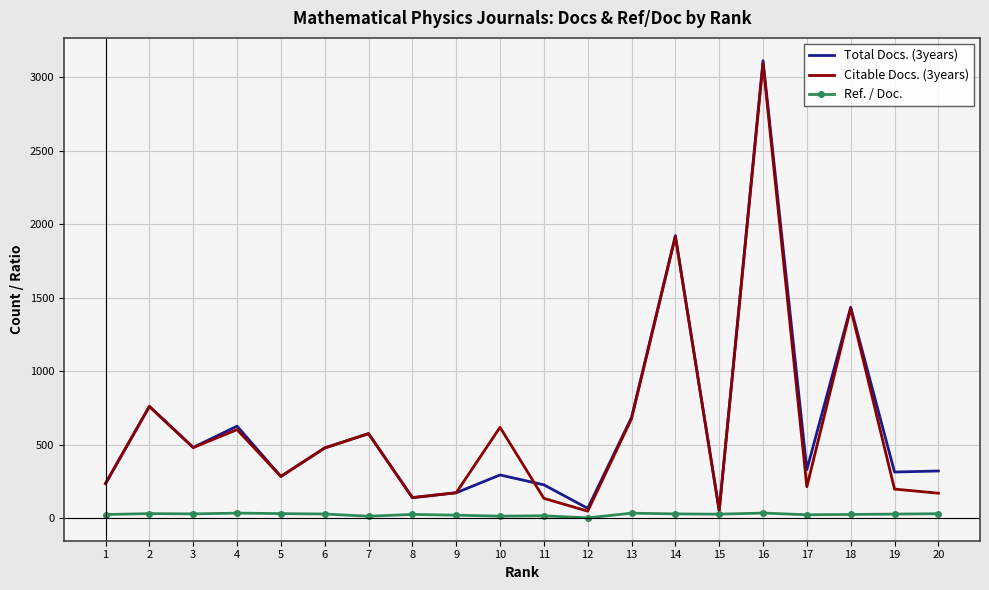

What is the maximum value shown in the chart?

3111.0